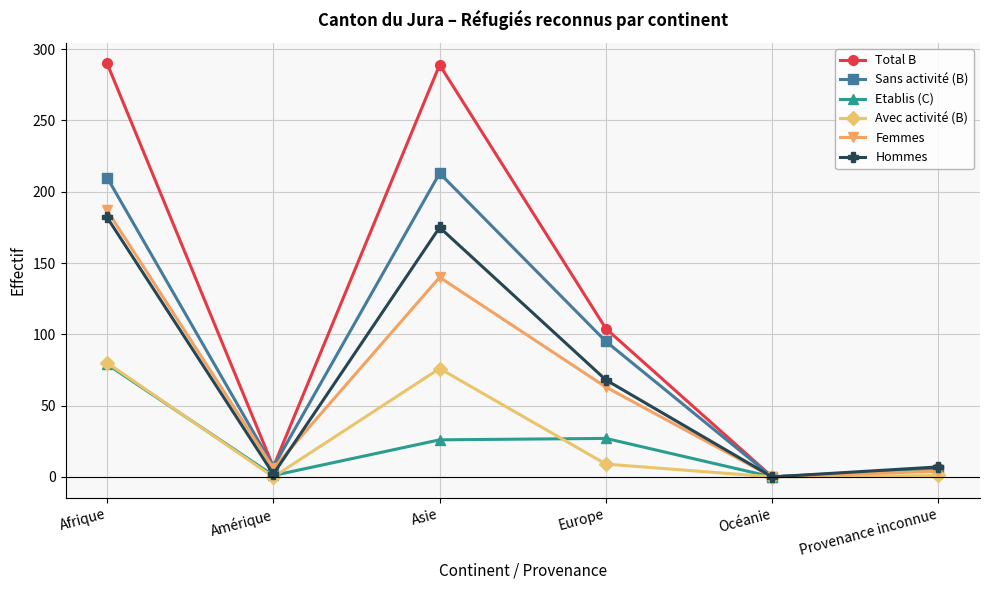

Which series has the widest spread of values?

Total B